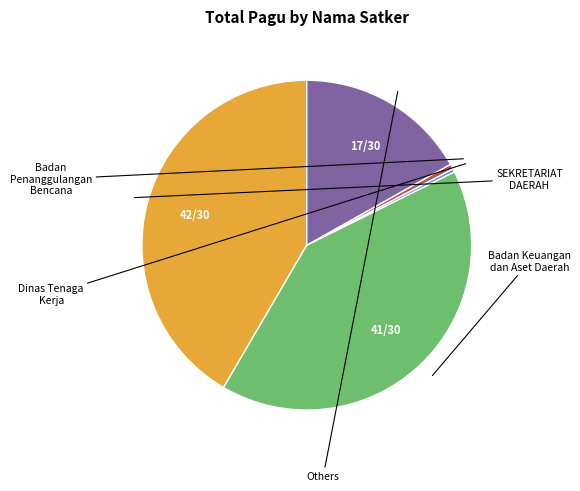

Does any single category account for the majority?

No